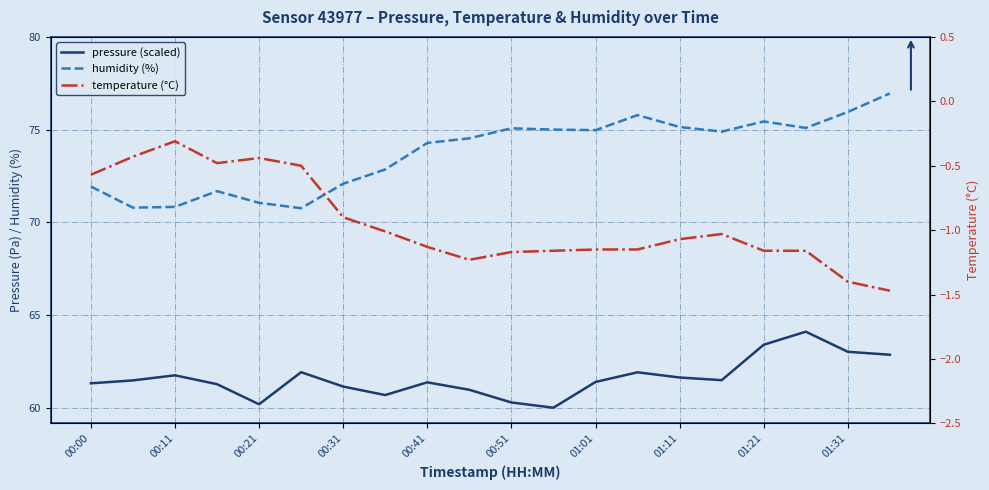

True or false: humidity (%) has more than 2 interior local peaks.

True